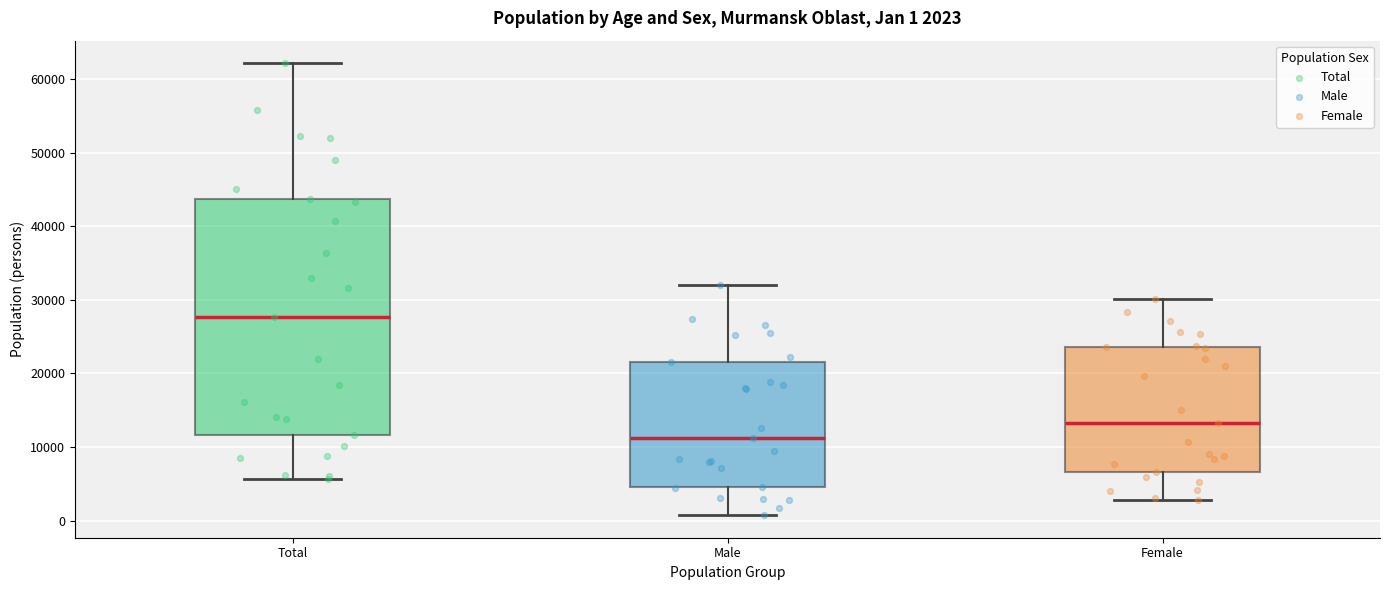

Comparing the boxes themselves (not the whiskers), which one is the tallest?

Total